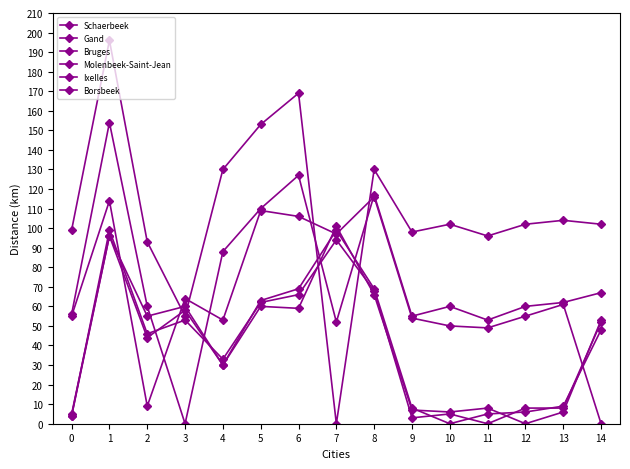

What is the value of the Schaerbeek point at the 7th from the left?

69